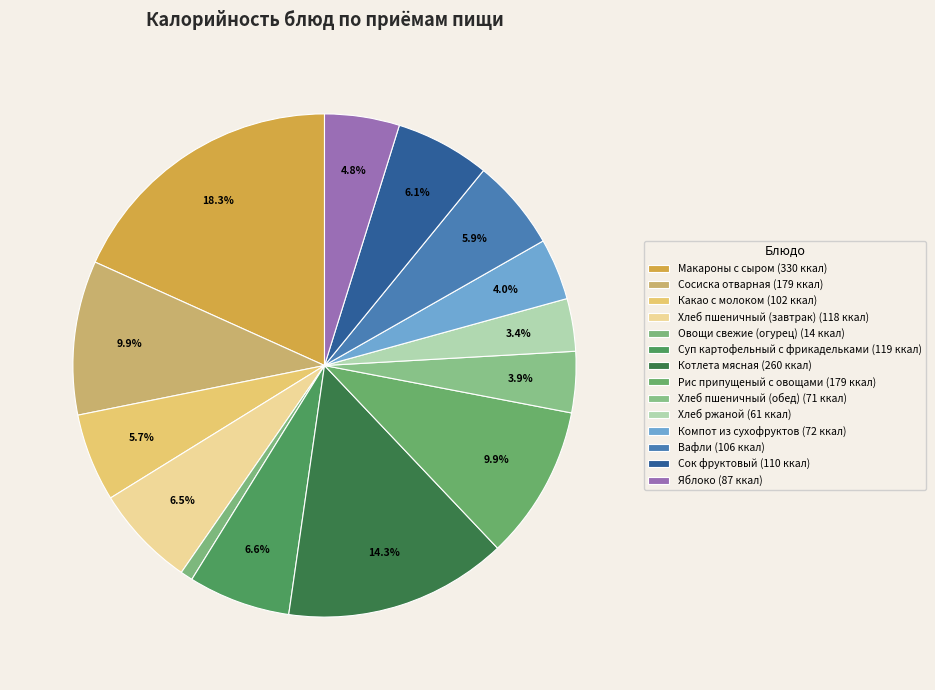

True or false: Сосиска отварная accounts for 10% of the total.

True